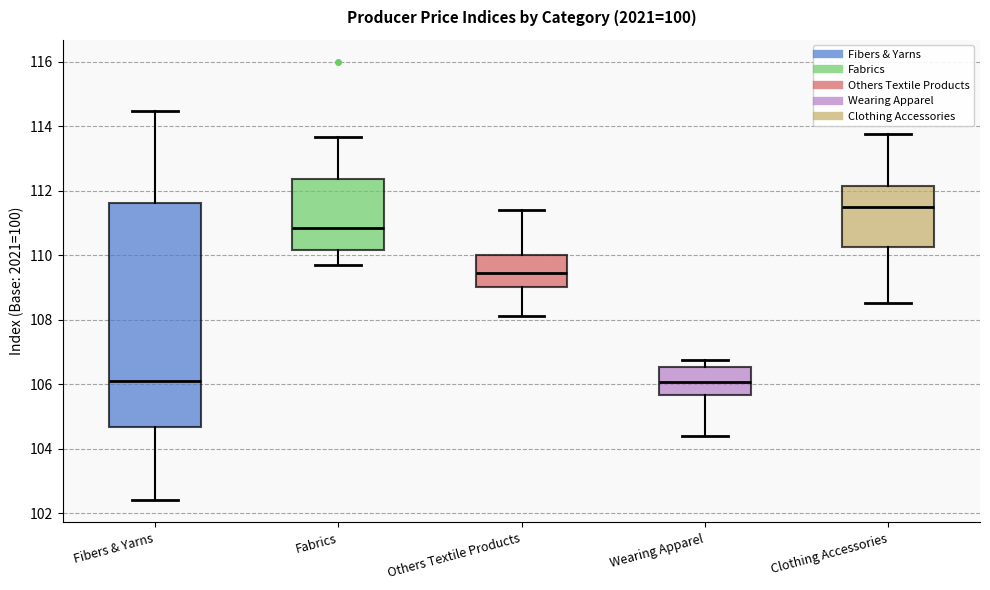

Reading left to right, transcribe this box plot: for each box, give where its median line is, the range the box spans, and where its two whiskers end, as read against the y-axis. The values are not printed on the chart, so give them approximately, as read against the axis.

Fibers & Yarns: median 106.0, box 104.6 to 111.6, whiskers 102.4 to 114.4
Fabrics: median 110.8, box 110.2 to 112.4, whiskers 109.6 to 113.6
Others Textile Products: median 109.4, box 109.0 to 110.0, whiskers 108.2 to 111.4
Wearing Apparel: median 106.0, box 105.6 to 106.6, whiskers 104.4 to 106.8
Clothing Accessories: median 111.6, box 110.2 to 112.2, whiskers 108.6 to 113.8